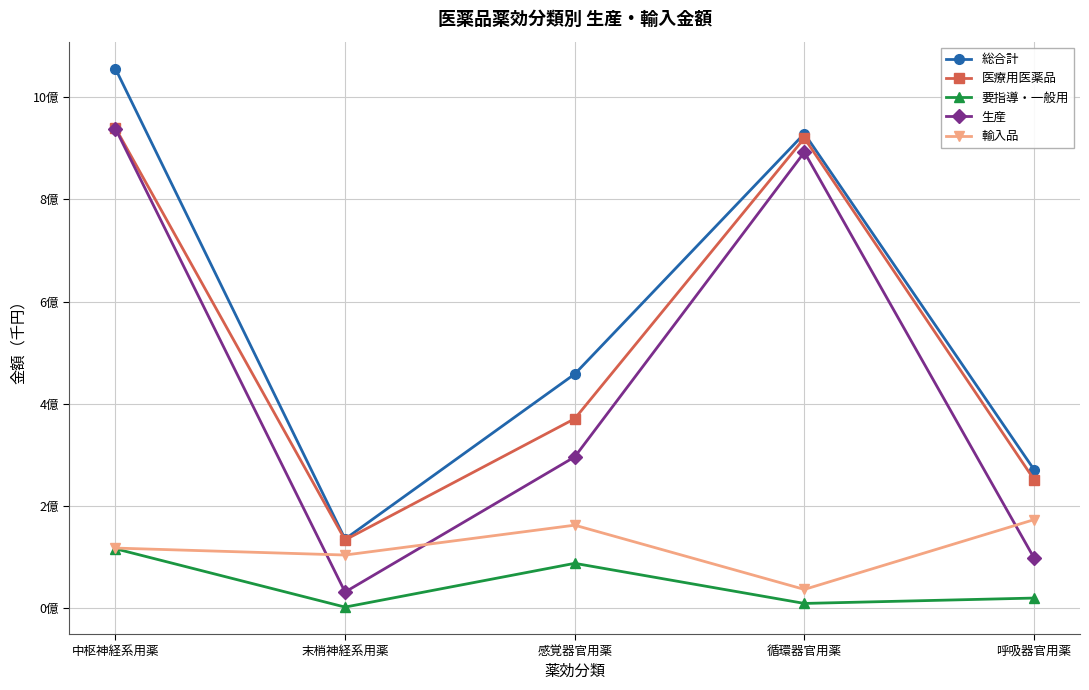

True or false: 総合計 and 要指導・一般用 cross at least once.

False